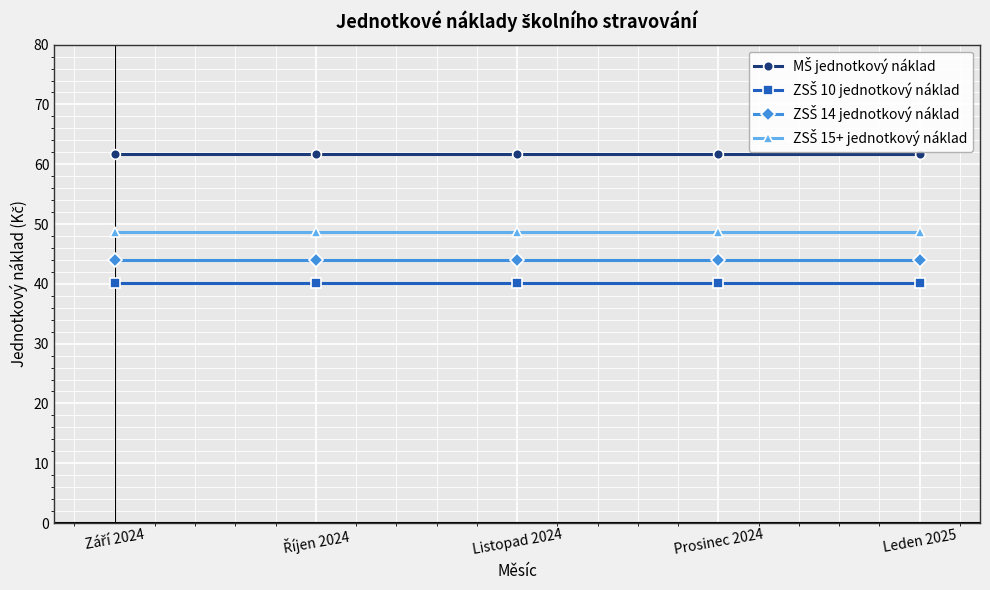

What is the difference between the highest and lowest values at Prosinec 2024?

21.5